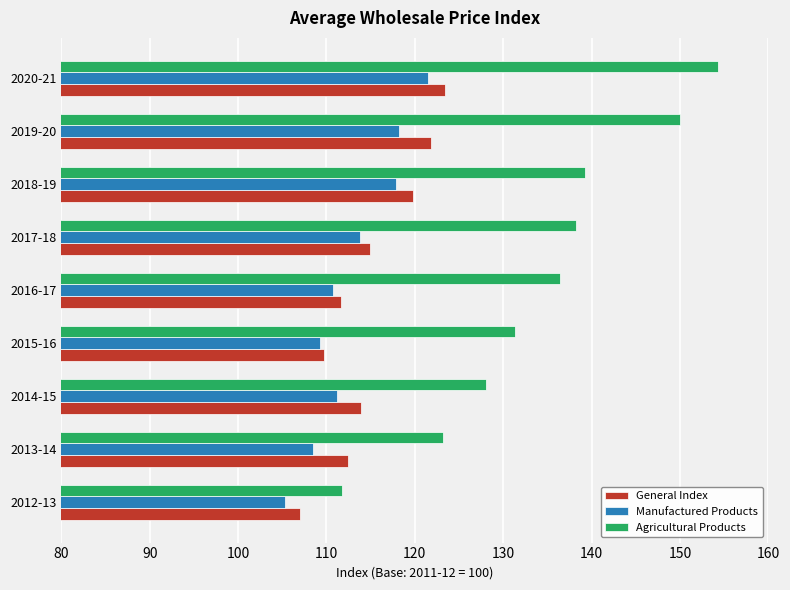

What is the highest value of the Manufactured Products series?

121.5